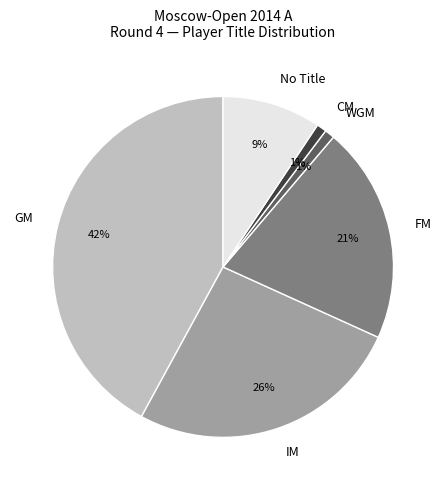

Is WGM the majority of the pie?

No